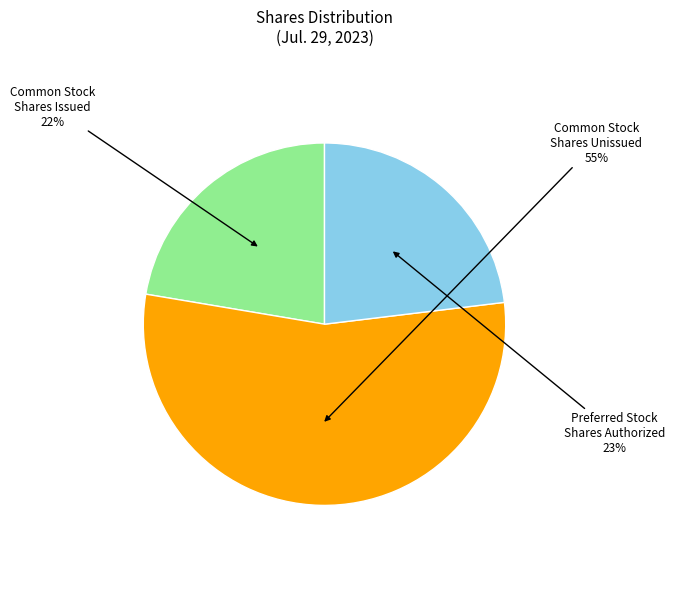

Is there any slice that represents more than half of the pie?

Yes